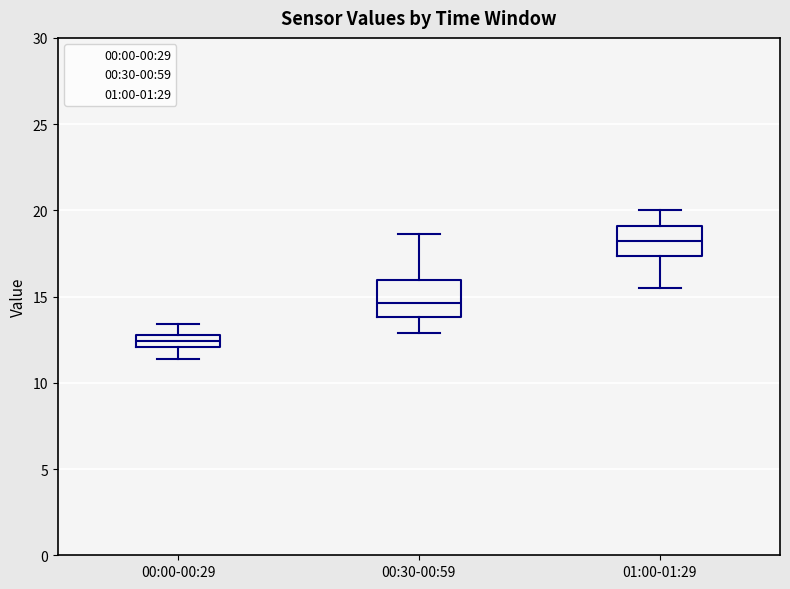

Reading left to right, read every box against the y-axis: the position of its median line, the range the box covers, and the ends of its whiskers. The values are not printed on the chart, so give them approximately, as read against the axis.

00:00-00:29: median 12.5, box 12.0 to 13.0, whiskers 11.5 to 13.5
00:30-00:59: median 14.5, box 14.0 to 16.0, whiskers 13.0 to 18.5
01:00-01:29: median 18.0, box 17.5 to 19.0, whiskers 15.5 to 20.0